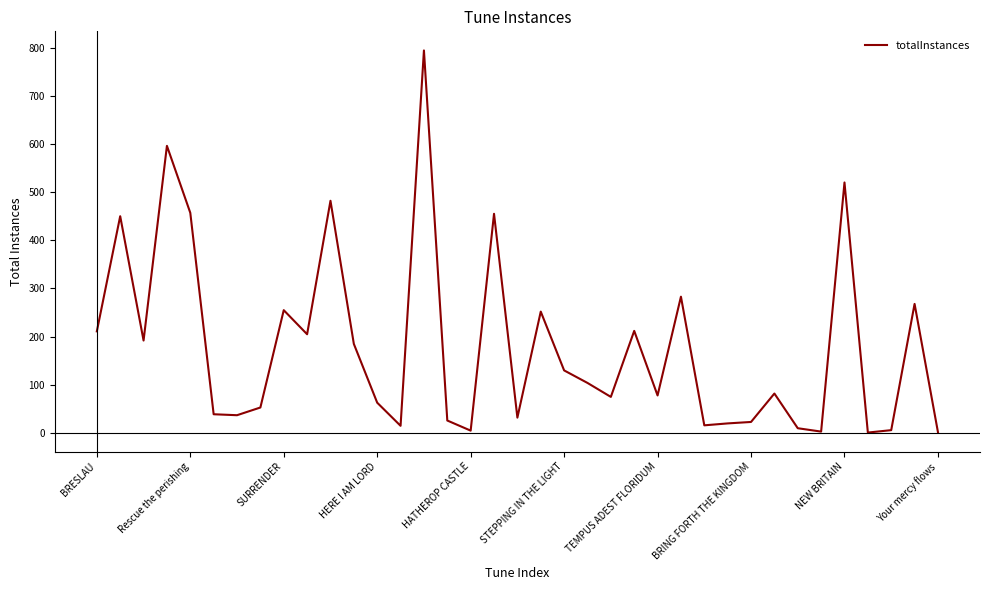

What is the difference between the maximum and minimum values?

793